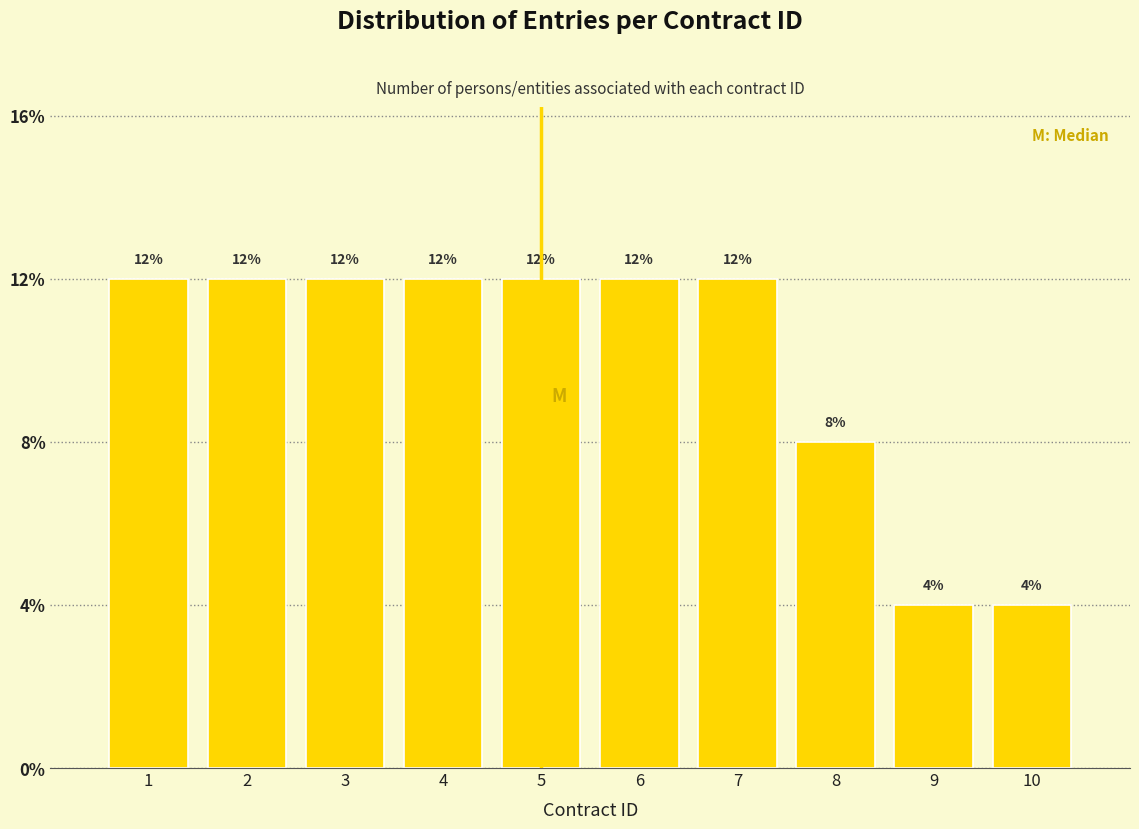

Reading left to right, transcribe this chart: for each bar, give the range it covers on the x-axis and its height.

0.5 to 1.5: 12
1.5 to 2.5: 12
2.5 to 3.5: 12
3.5 to 4.5: 12
4.5 to 5.5: 12
5.5 to 6.5: 12
6.5 to 7.5: 12
7.5 to 8.5: 8
8.5 to 9.5: 4
9.5 to 10.5: 4